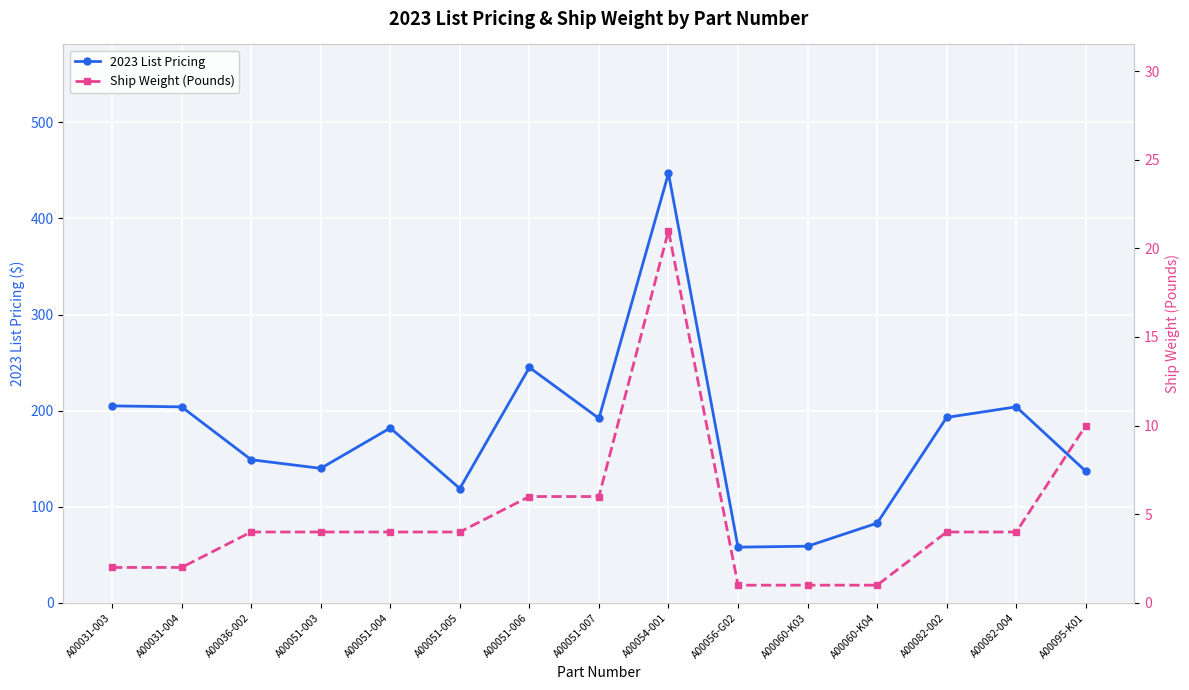

How many data points does each series have?

15